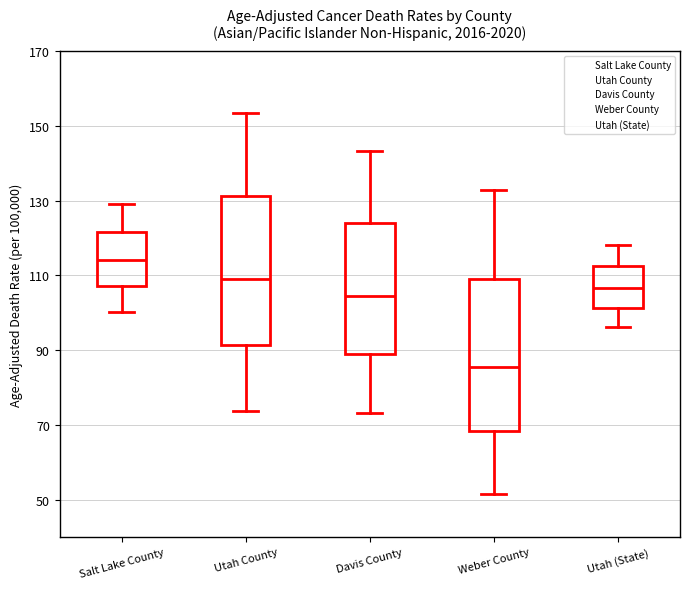

Reading left to right, transcribe this box plot: for each box, give where its median line is, the range the box spans, and where its two whiskers end, as read against the y-axis. The values are not printed on the chart, so give them approximately, as read against the axis.

Salt Lake County: median 114, box 108 to 122, whiskers 100 to 130
Utah County: median 110, box 92 to 132, whiskers 74 to 154
Davis County: median 104, box 88 to 124, whiskers 74 to 144
Weber County: median 86, box 68 to 110, whiskers 52 to 132
Utah (State): median 106, box 102 to 112, whiskers 96 to 118